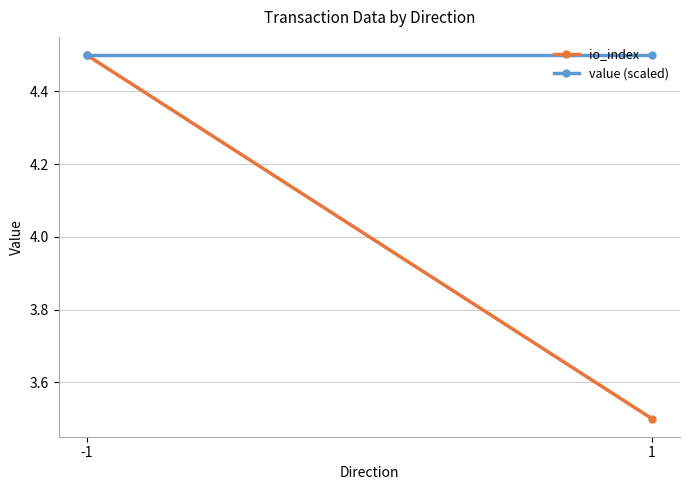

What are all the series names shown in the legend?

io_index, value (scaled)